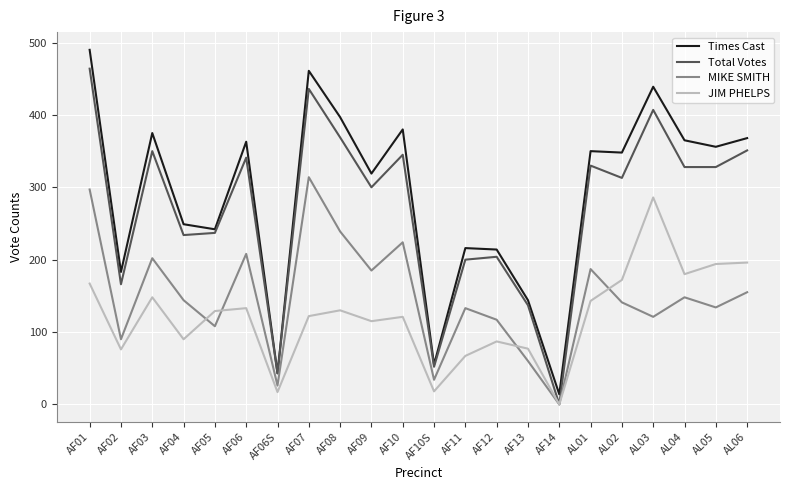

What is the difference between the second highest and second lowest values in the Total Votes series?

393